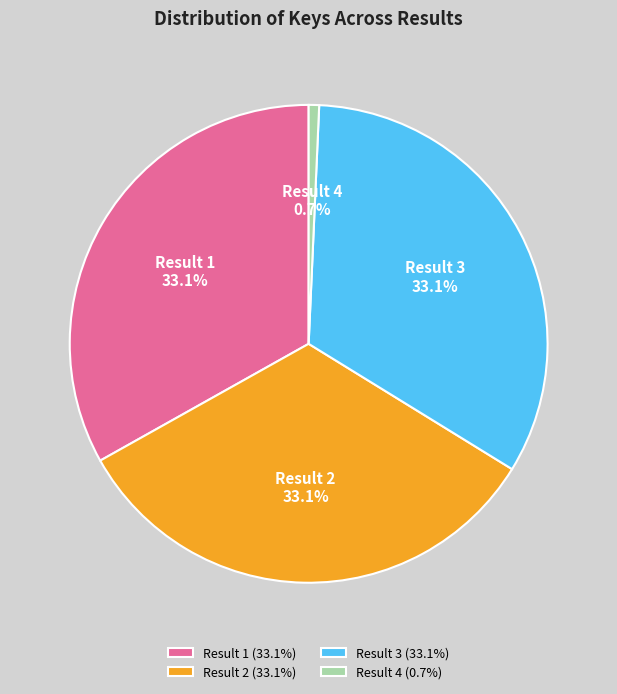

Between Result 1 (33.1%) and Result 4 (0.7%), which is larger?

Result 1 (33.1%)